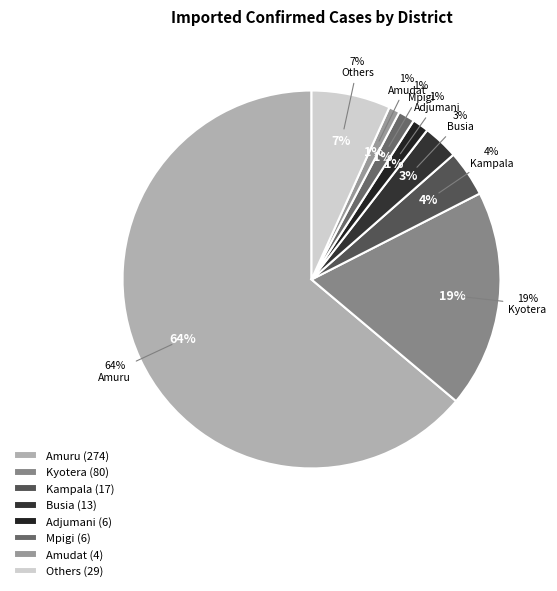

Is there any slice that represents more than half of the pie?

Yes